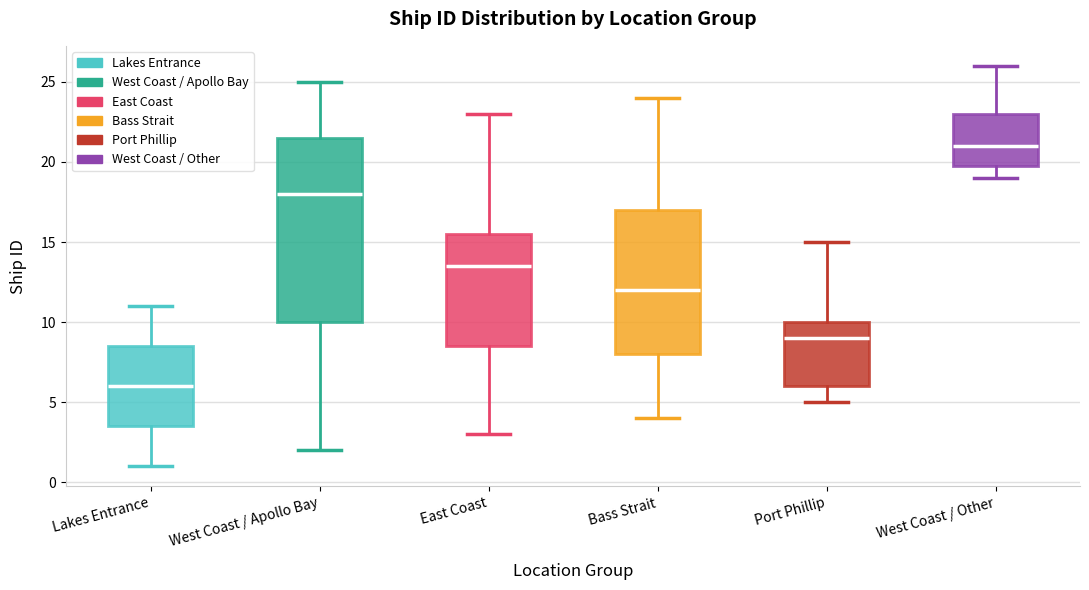

Comparing the boxes themselves (not the whiskers), which one is the tallest?

West Coast / Apollo Bay